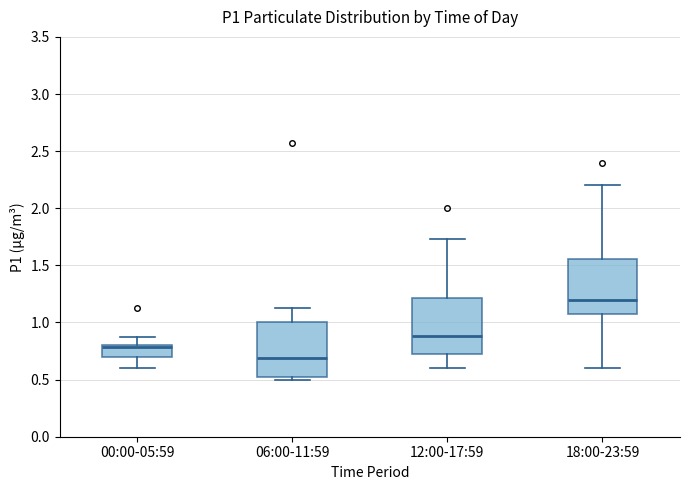

Which box's median line is the lowest?

06:00-11:59